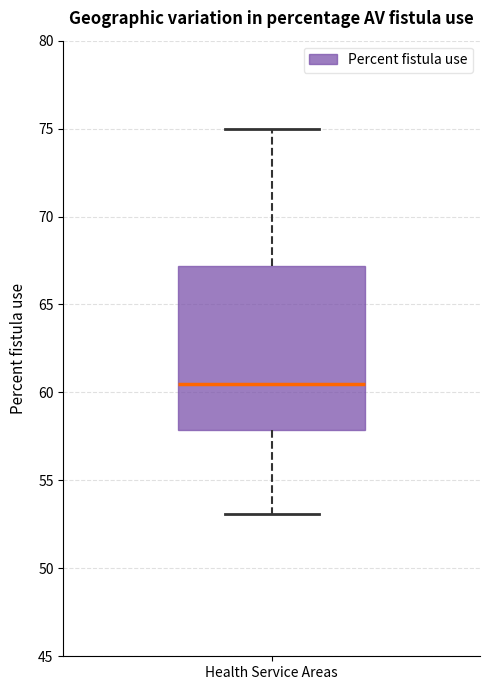

Transcribe this box plot: give where the median line is, the range the box spans, and where the two whiskers end, as read against the y-axis. The values are not printed on the chart, so give them approximately, as read against the axis.

median 60.5, box 58.0 to 67.0, whiskers 53.0 to 75.0